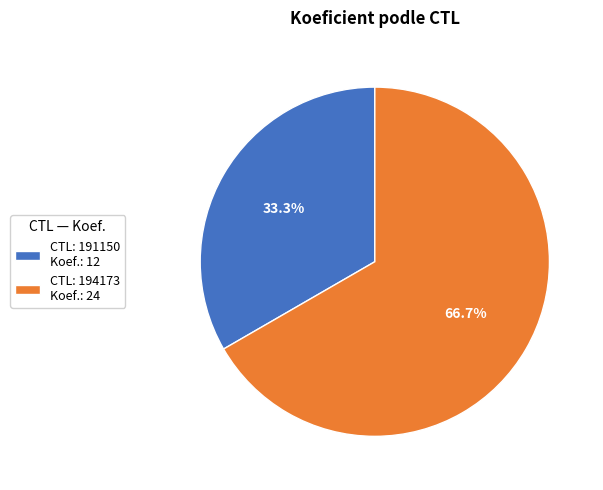

Does any single category account for the majority?

Yes